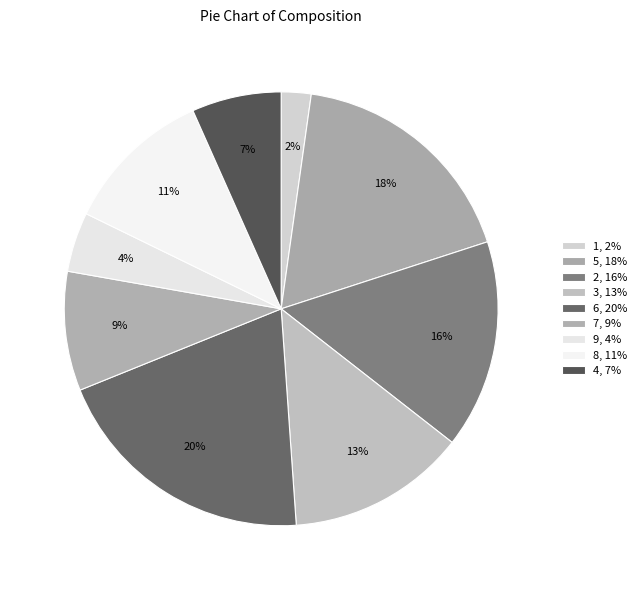

To the nearest percent, what percentage of the pie is 6?

20%